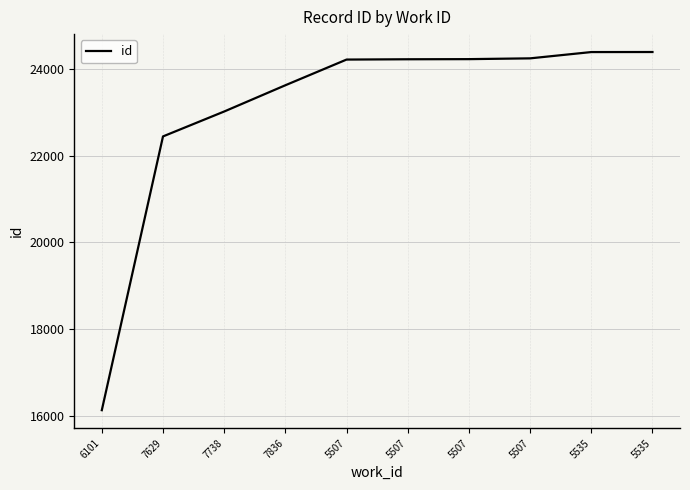

Rank the categories by value from highest to lowest.

5535, 5535, 5507, 5507, 5507, 5507, 7836, 7738, 7629, 6101